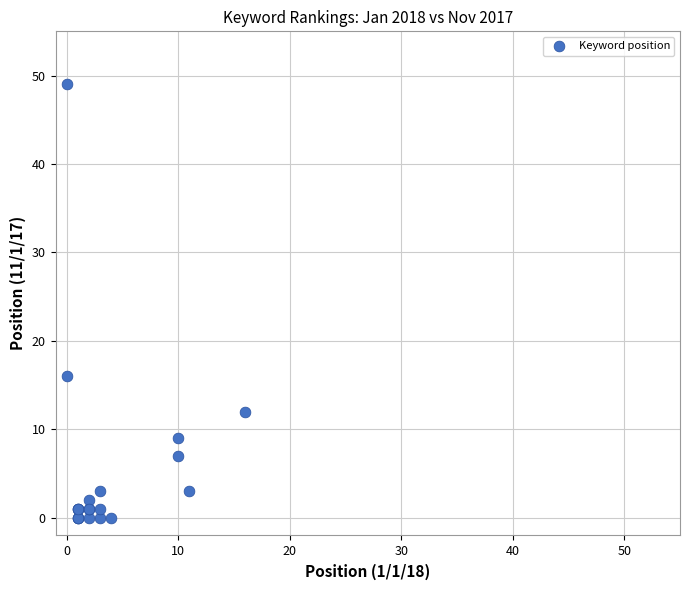

What Y value in the scatter plot is closest to 24?

16